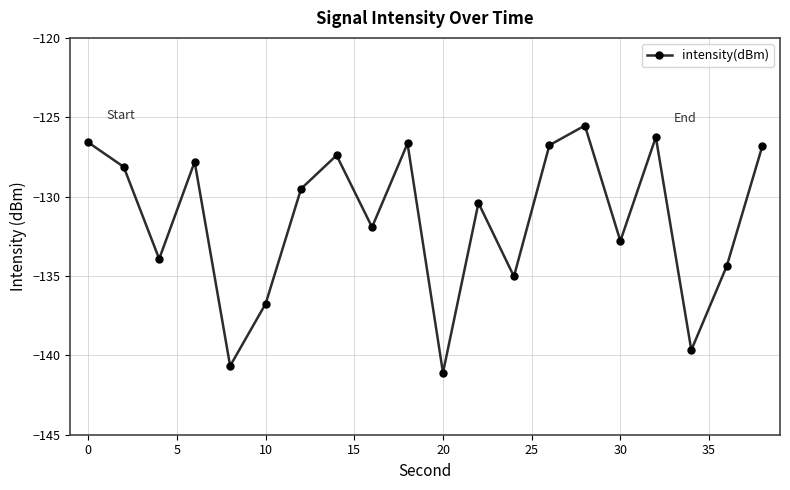

What is the value of the 12th point from the left?

-130.4